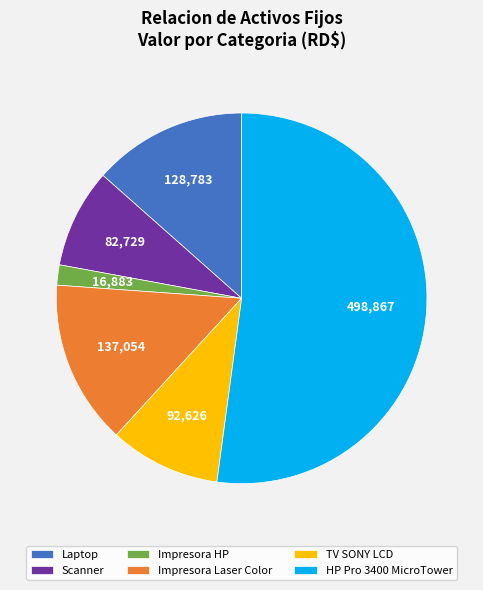

How many slices are in this pie chart?

6